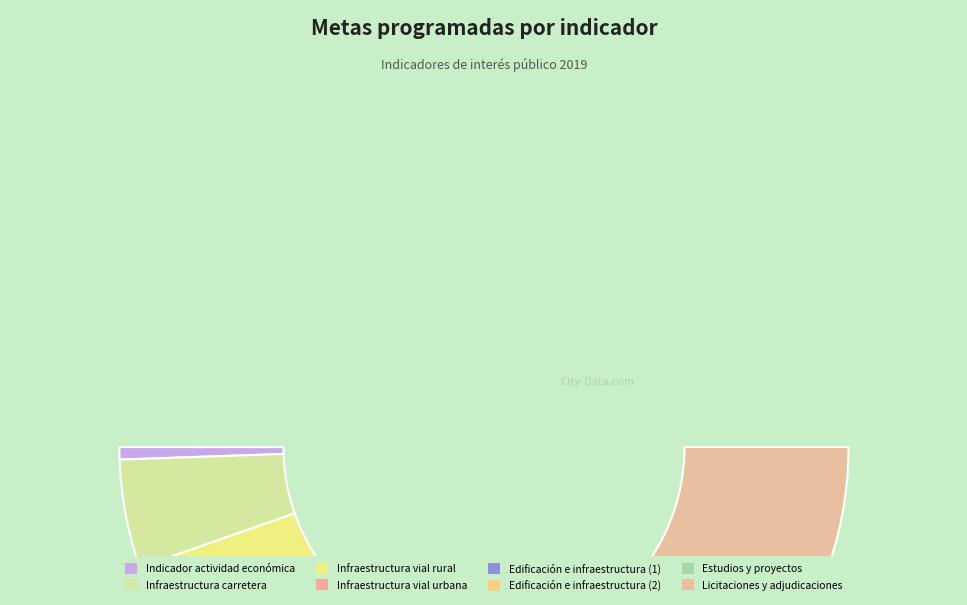

How much of the chart is everything except Porcentaje de infraestructura carretera?

90.4%